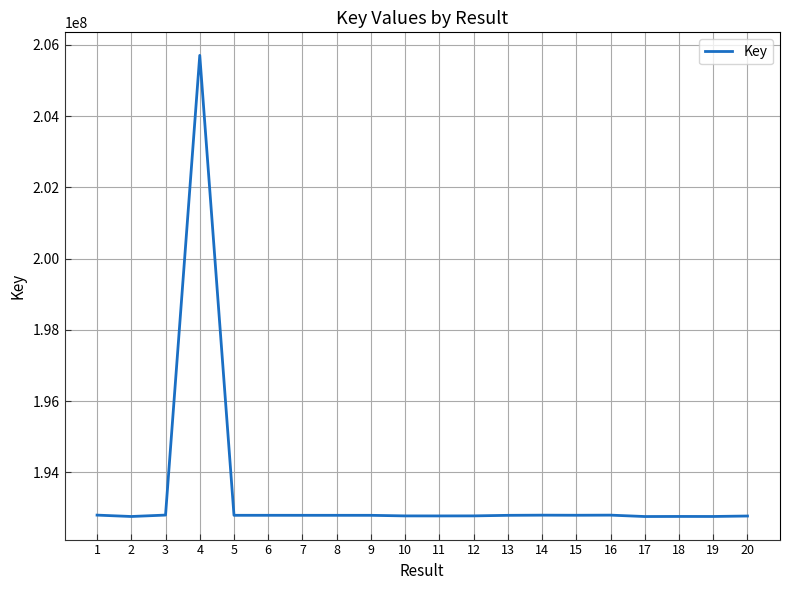

What is the greatest value displayed?

205703535